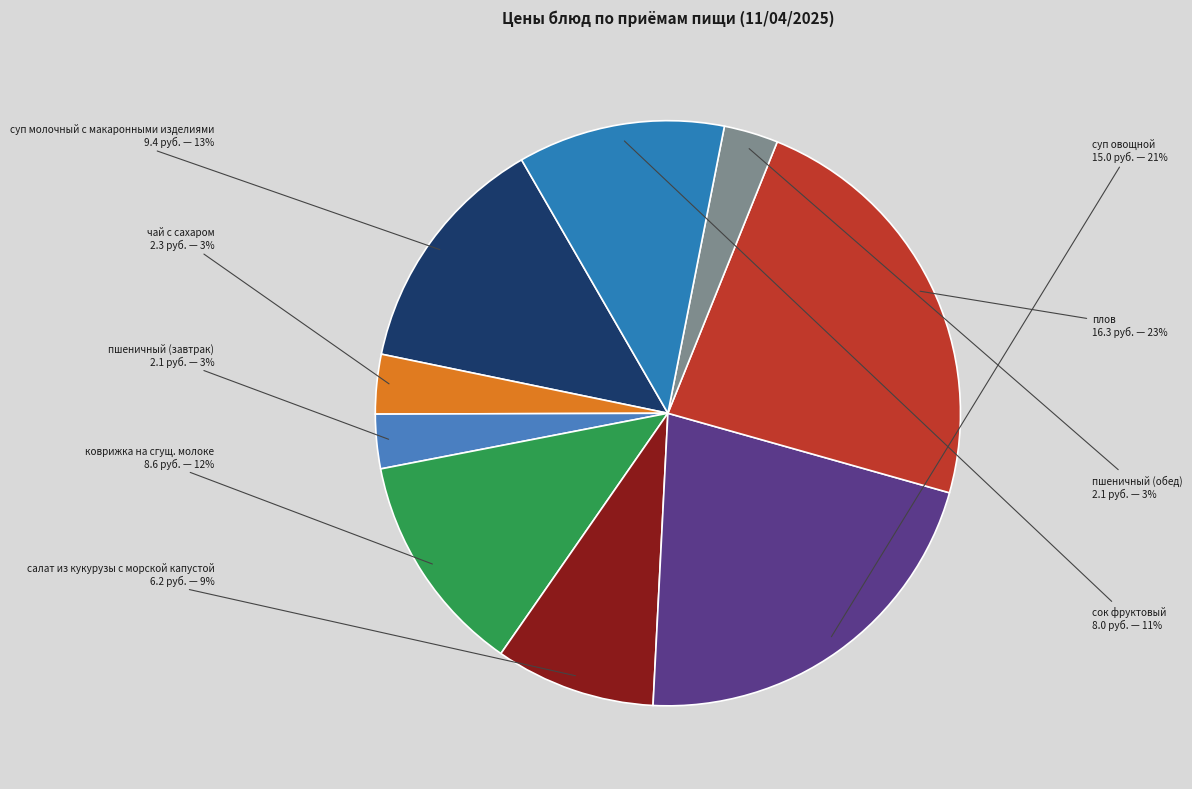

What percentage is the чай с сахаром slice, to the nearest percent?

3%